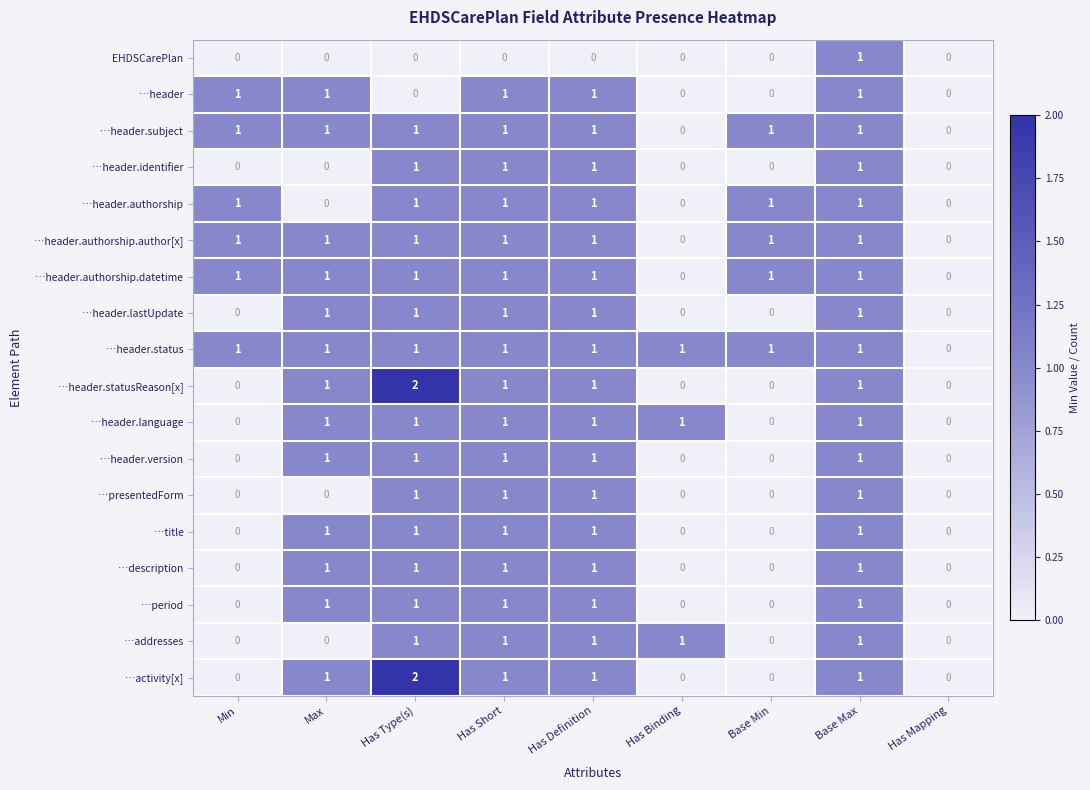

Which series has the largest total across all categories?

…header.status